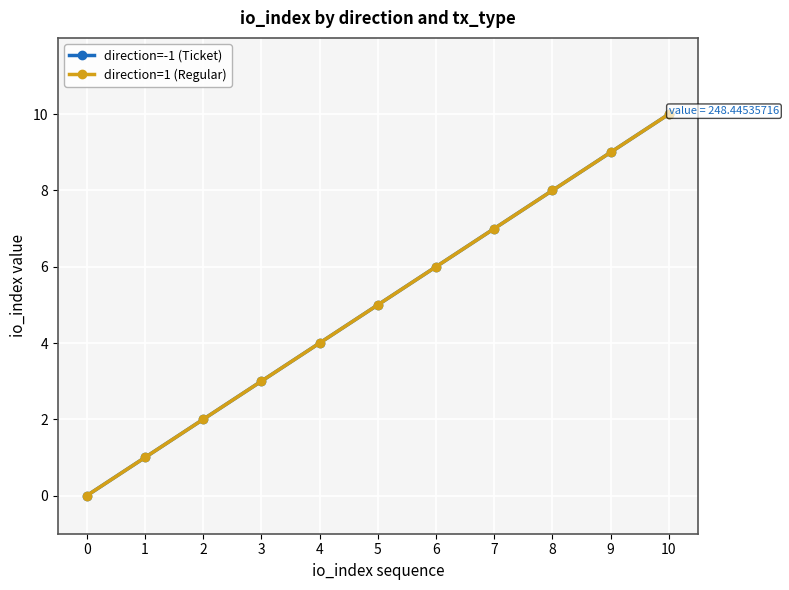

Is this an area chart (filled region under the line)?

No